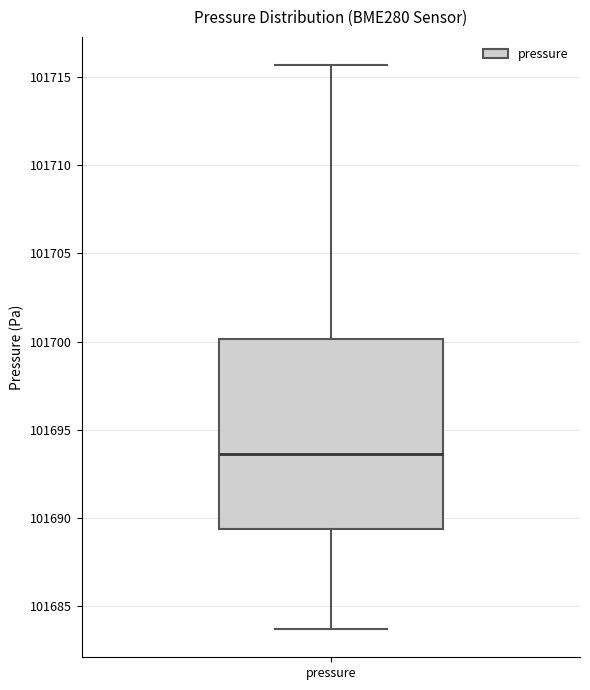

Where does the upper whisker of the box for pressure end on the y-axis? The values are not printed on the chart, so give them approximately, as read against the axis.

101715.5